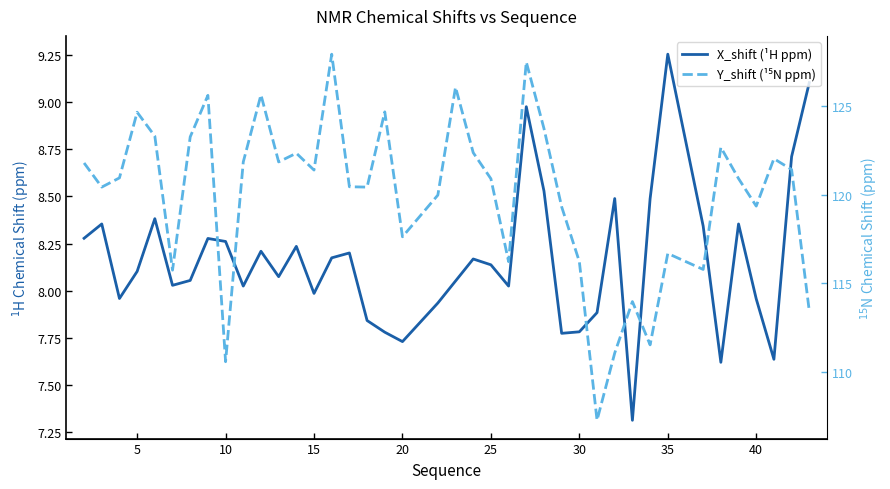

What is the maximum value shown in the chart?

127.9